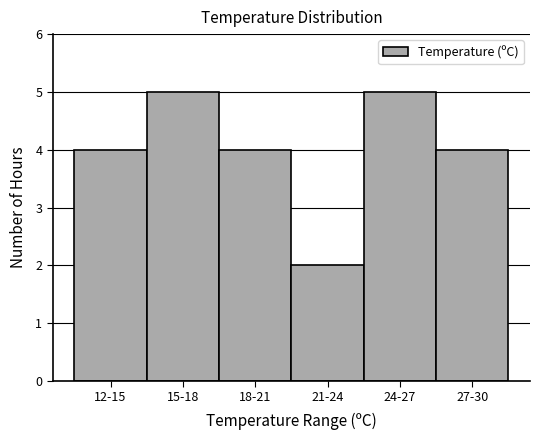

Reading left to right, extract all data points from this chart.

4	5	4	2	5	4